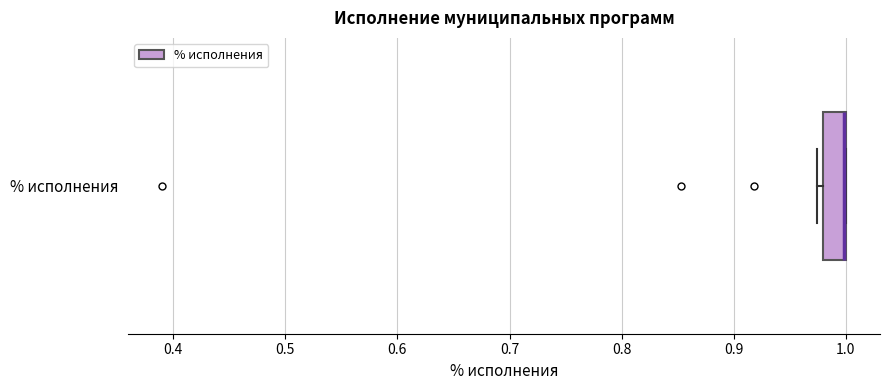

Read this box plot against the x-axis: the position of the median line, the range covered by the box, and the ends of both whiskers. The values are not printed on the chart, so give them approximately, as read against the axis.

median 1.00 (drawn on the box's right edge), box 0.98 to 1.00, whiskers 0.97 to 1.00